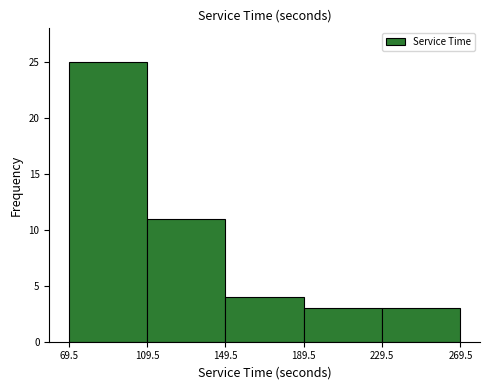

Which range on the x-axis has the tallest bar?

69.5 to 109.5